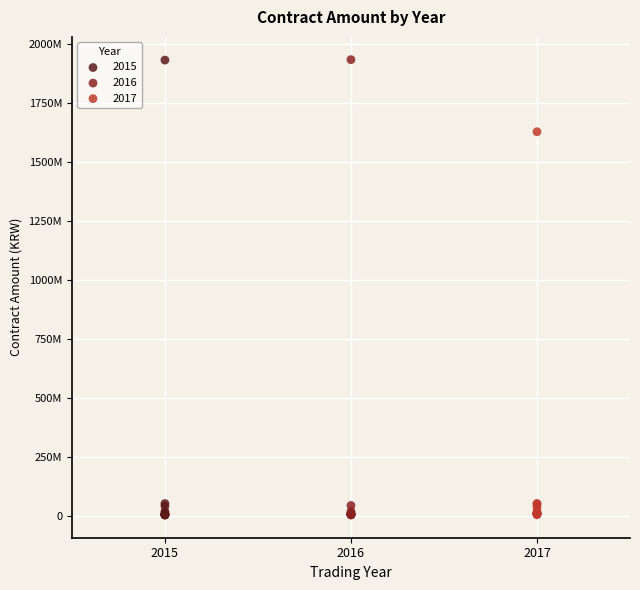

What are all the series names shown in the legend?

2015, 2016, 2017